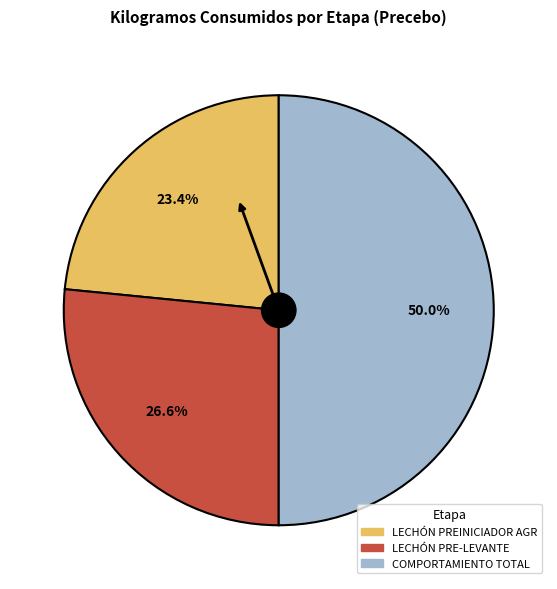

What portion of the pie excludes COMPORTAMIENTO TOTAL?

50.0%